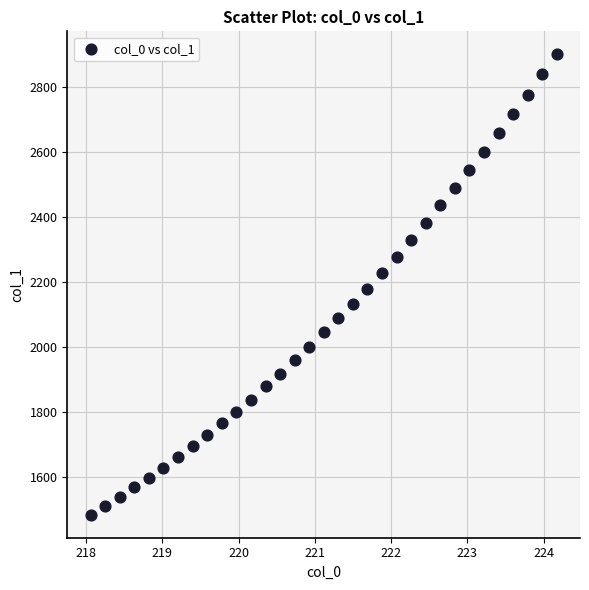

What is the range of Y values (max minus min)?

1415.5